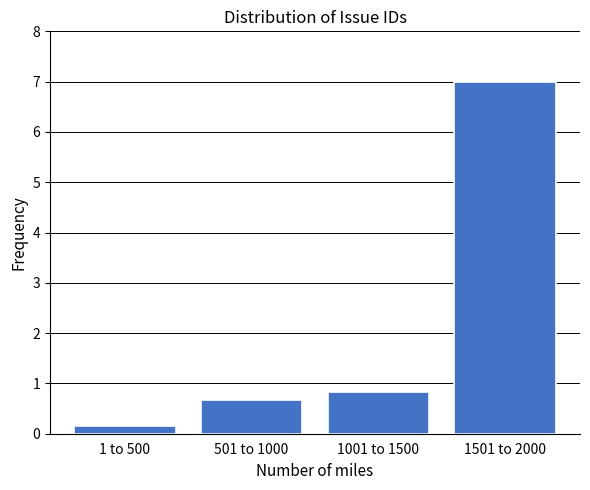

Reading right to left, extract all data points from this chart.

1501 to 2000=7.0	1001 to 1500=0.8	501 to 1000=0.7	1 to 500=0.2